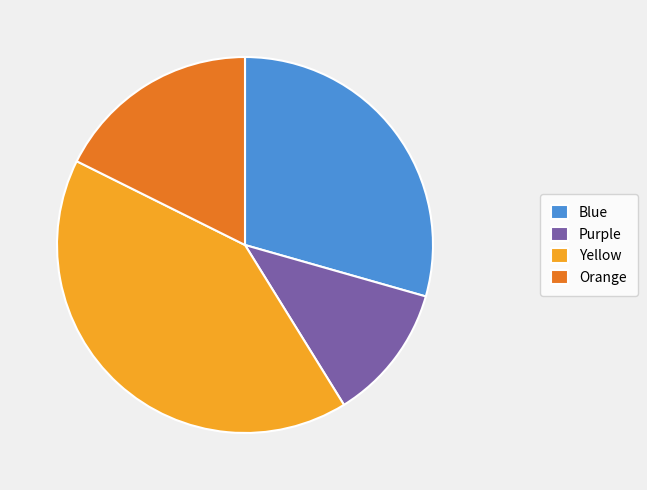

What is the smallest slice in the pie chart?

Purple